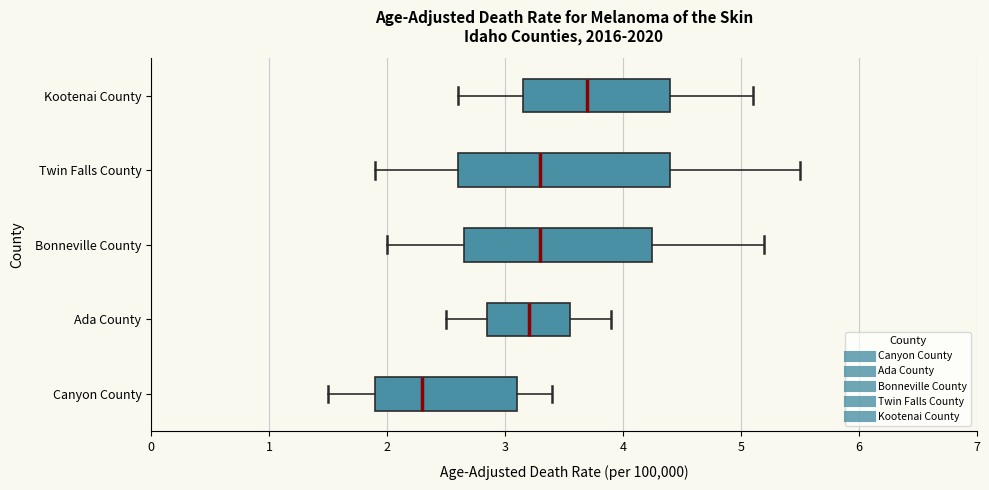

Comparing the boxes themselves (not the whiskers), which one is the widest?

Twin Falls County